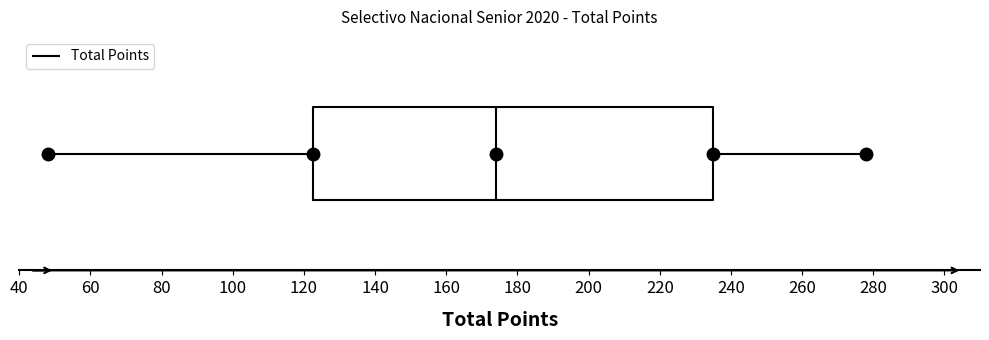

Where does the left whisker of the box end on the x-axis? The values are not printed on the chart, so give them approximately, as read against the axis.

48